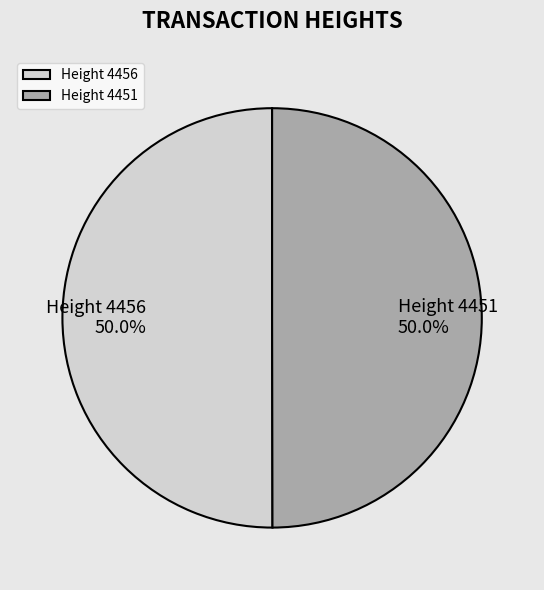

Approximately how many times larger is the value at Height 4456 compared to Height 4451?

1.0